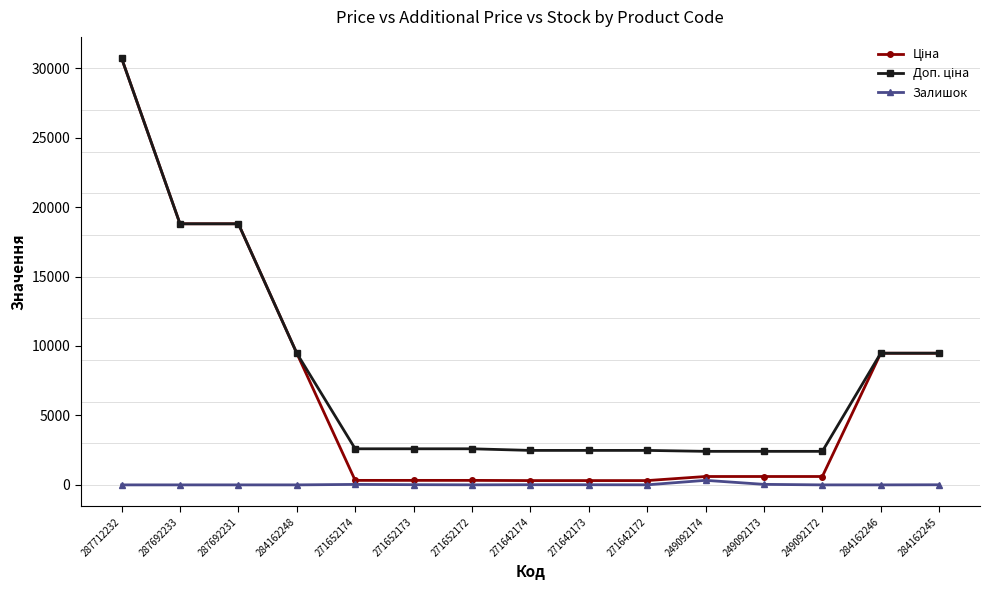

At which category is the sum across all series the highest?

287712232